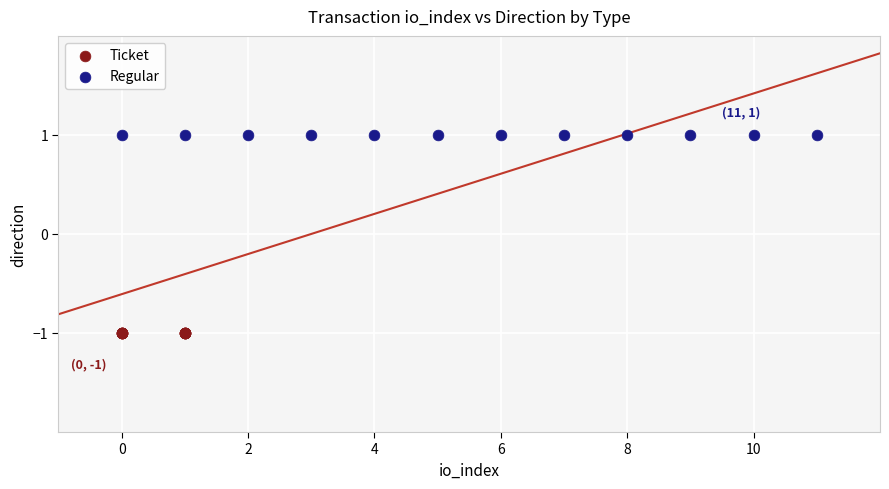

Which series reaches the maximum Y coordinate?

Regular